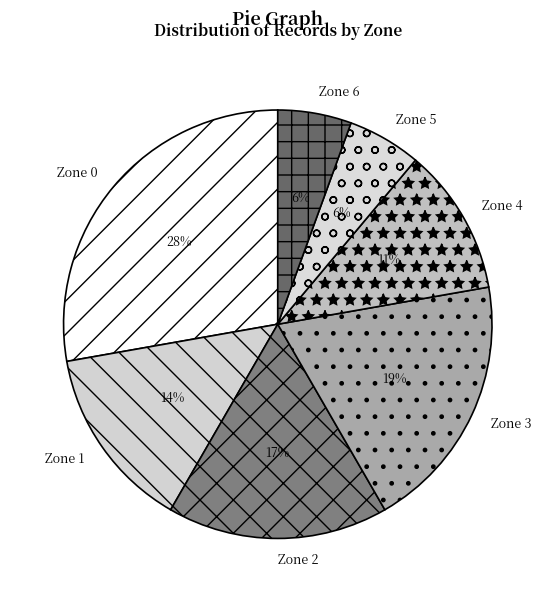

Combined, do Zone 3 and Zone 6 account for over 50%?

No